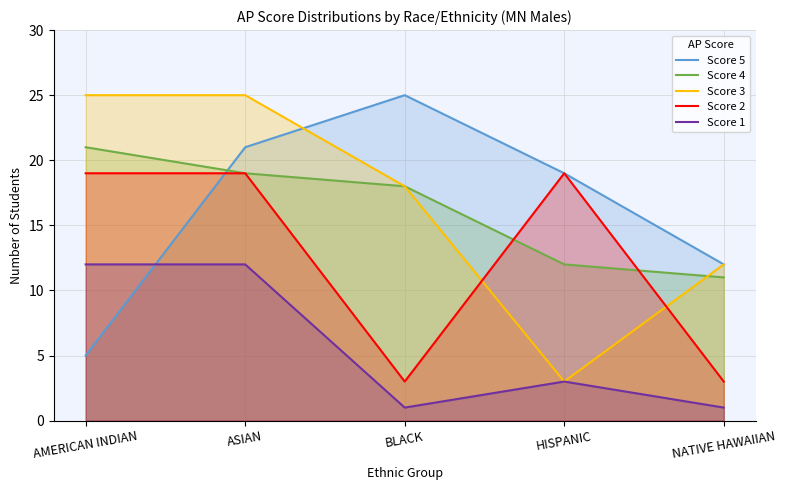

How many intersections are there between Score 4 and Score 5?

1